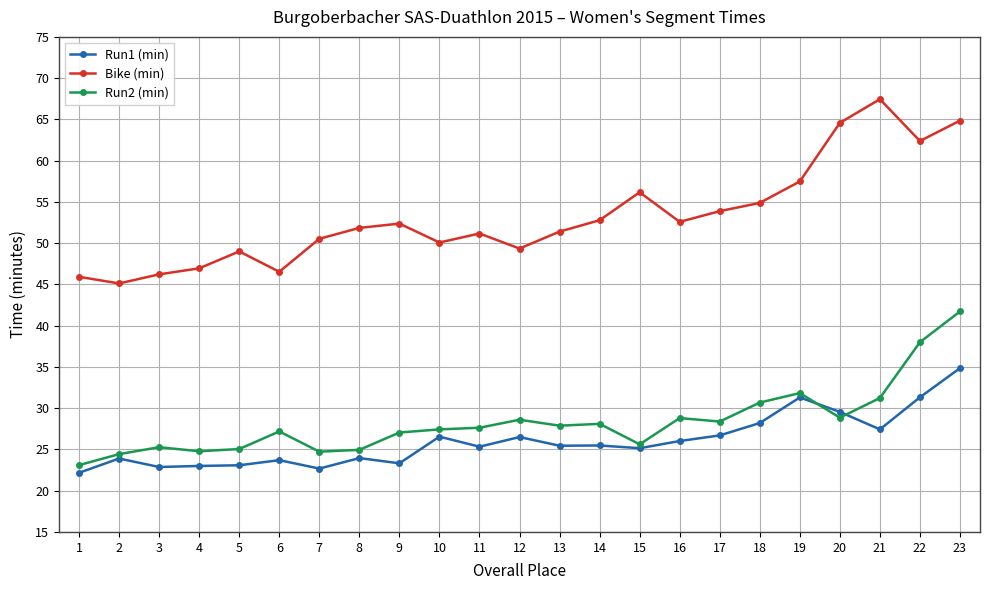

At which label does Bike (min) first exceed 51?

8